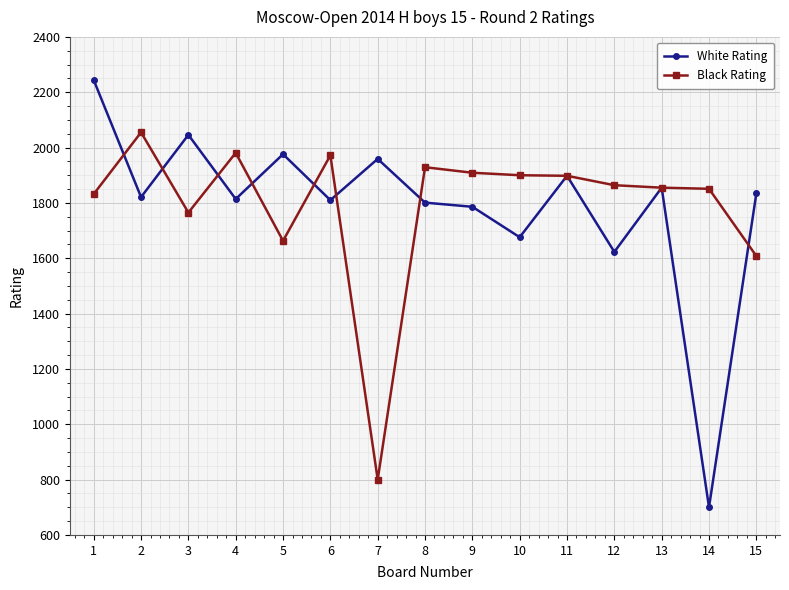

True or false: White Rating has more than 0 points higher than both neighbors.

True